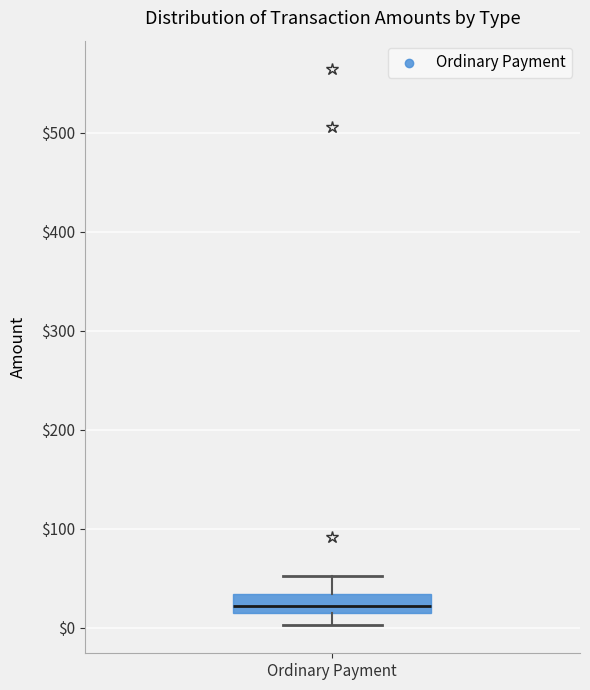

Transcribe this box plot: give where the median line is, the range the box spans, and where the two whiskers end, as read against the y-axis. The values are not printed on the chart, so give them approximately, as read against the axis.

median 20 (inside the box), box 20 to 30, whiskers 0 to 50